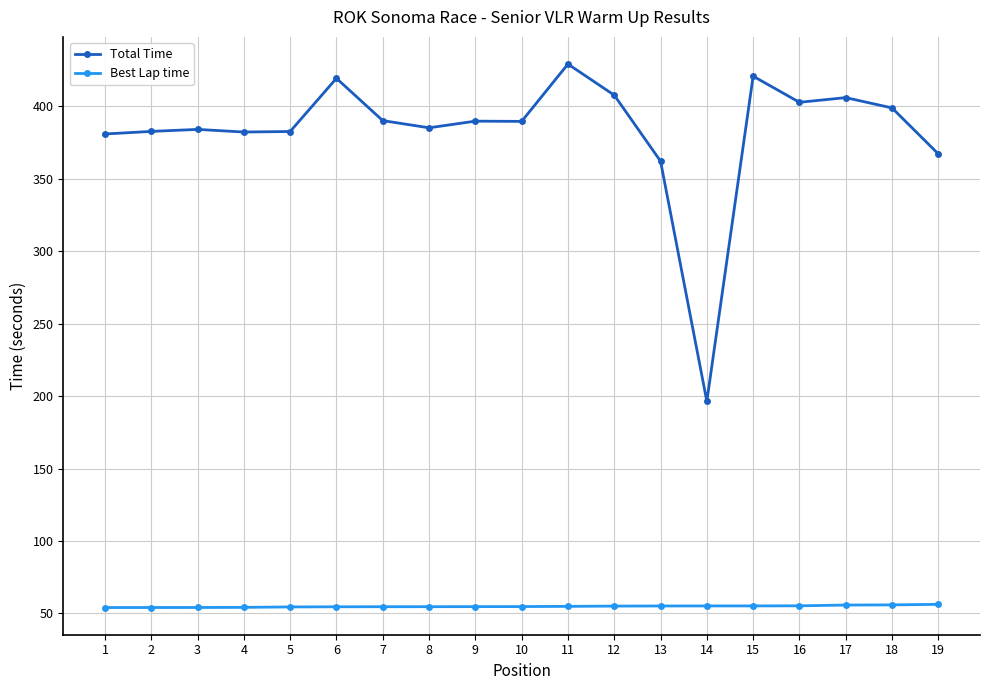

True or false: Total Time has more than 0 interior local peaks.

True